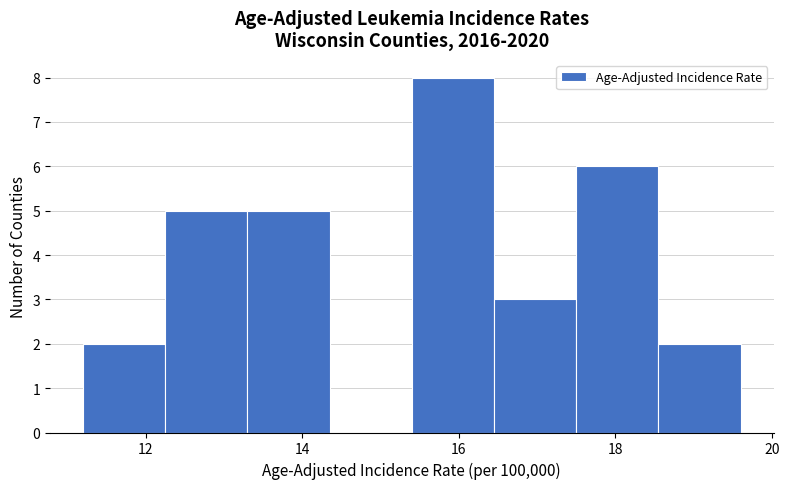

What is the height of the bar covering 13.30 to 14.35 on the x-axis? Neither the bar edges nor the heights are printed on the chart, so give them approximately, as read against the axes.

5